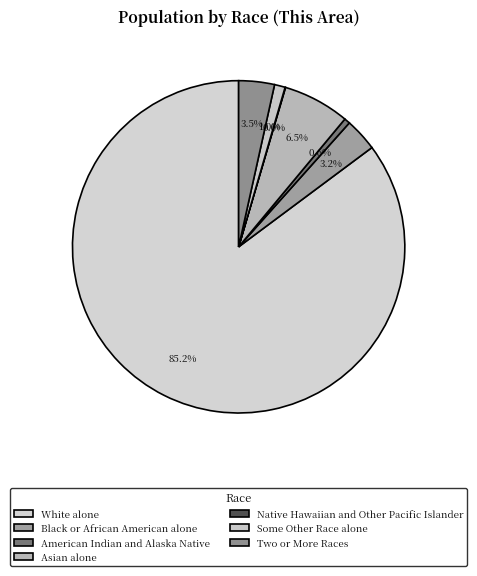

What percentage do Asian alone and Some Other Race alone together represent?

7.5%